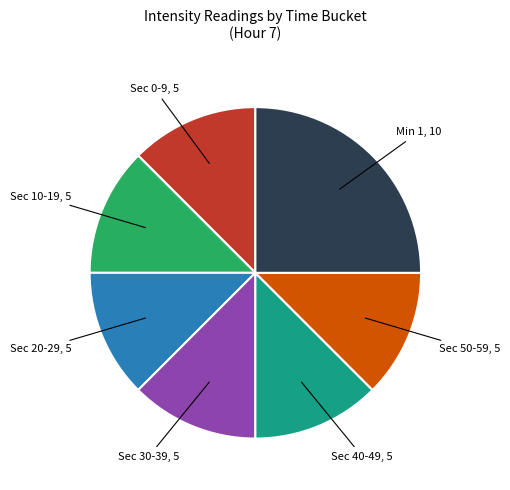

Is there any slice that represents more than half of the pie?

No